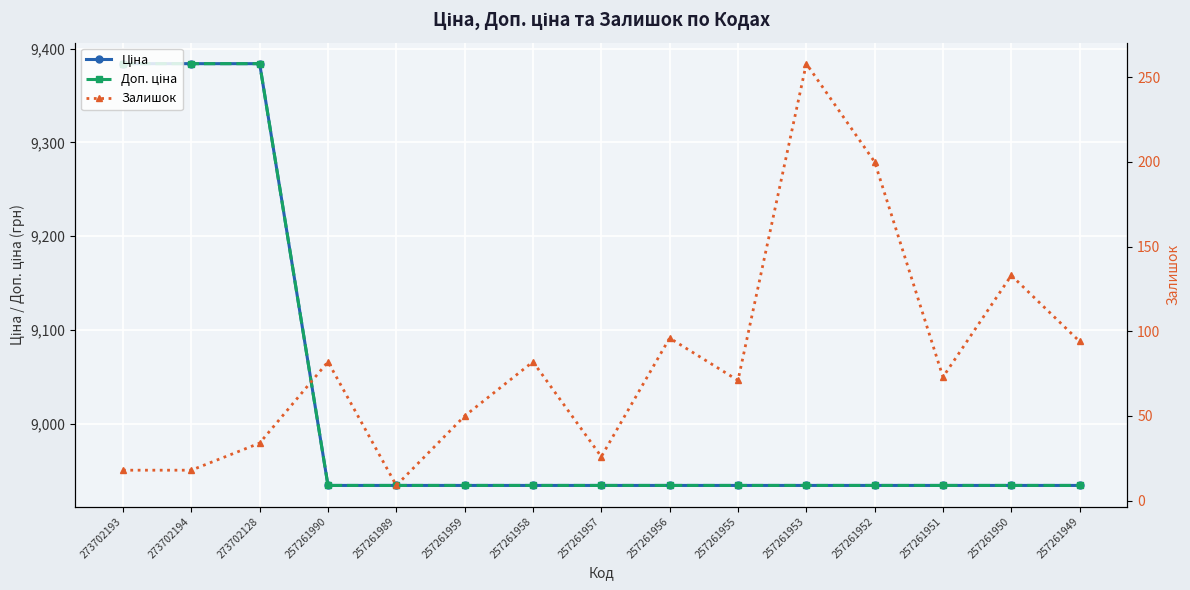

True or false: Ціна and Доп. ціна cross at least once.

False